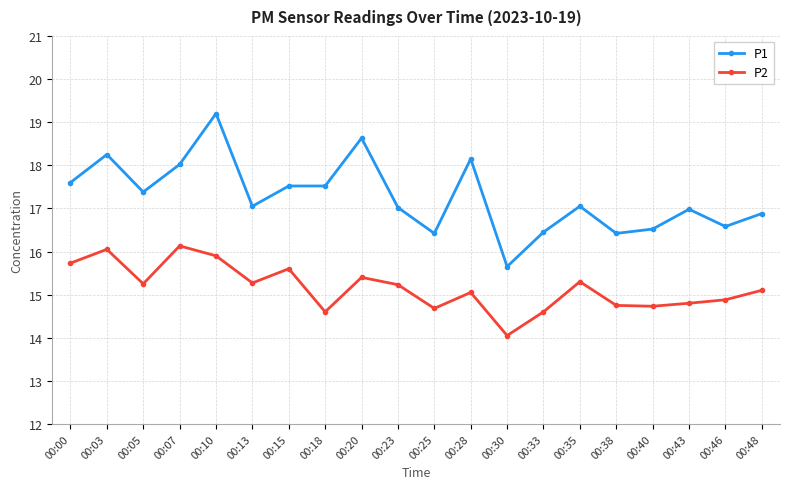

True or false: P1 has more than 2 points higher than both neighbors.

True